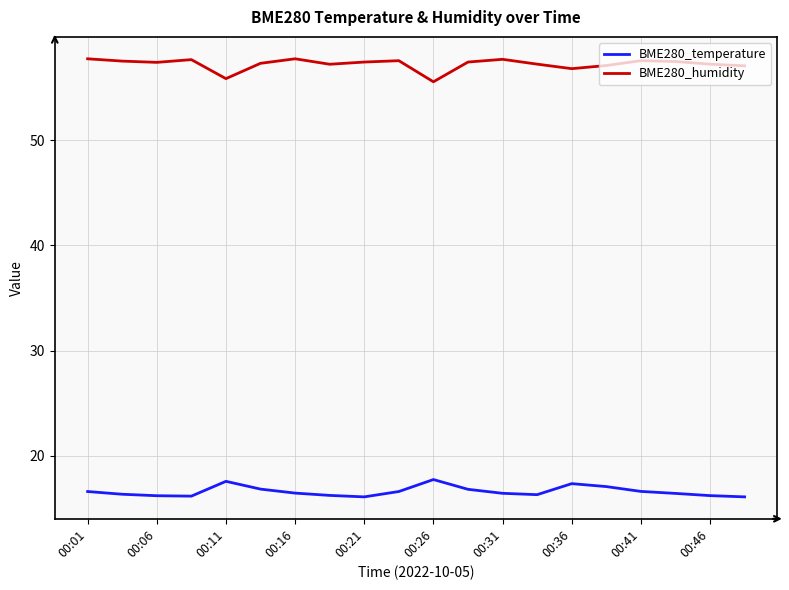

What is the difference between the maximum and minimum values in the BME280_humidity series?

2.2